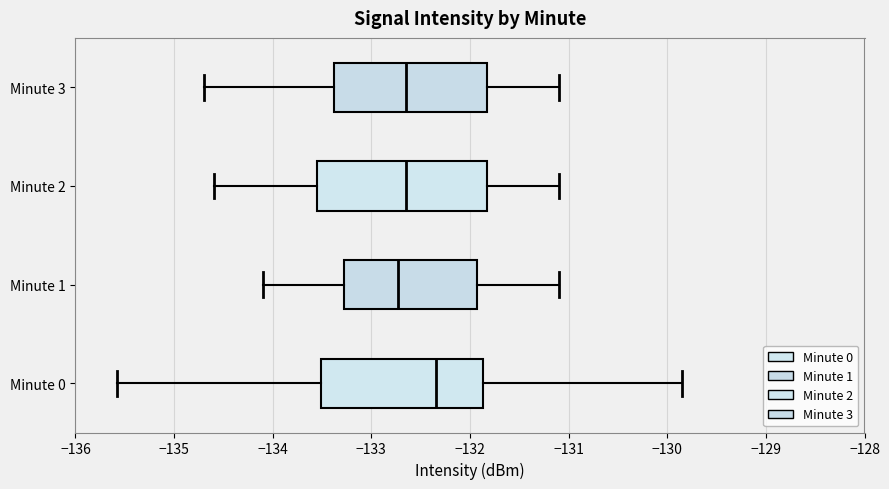

Reading bottom to top, transcribe this box plot: for each box, give where its median line is, the range the box spans, and where its two whiskers end, as read against the x-axis. The values are not printed on the chart, so give them approximately, as read against the axis.

Minute 0: median -132.3, box -133.5 to -131.9, whiskers -135.6 to -129.8
Minute 1: median -132.7, box -133.3 to -131.9, whiskers -134.1 to -131.1
Minute 2: median -132.6, box -133.5 to -131.8, whiskers -134.6 to -131.1
Minute 3: median -132.6, box -133.4 to -131.8, whiskers -134.7 to -131.1